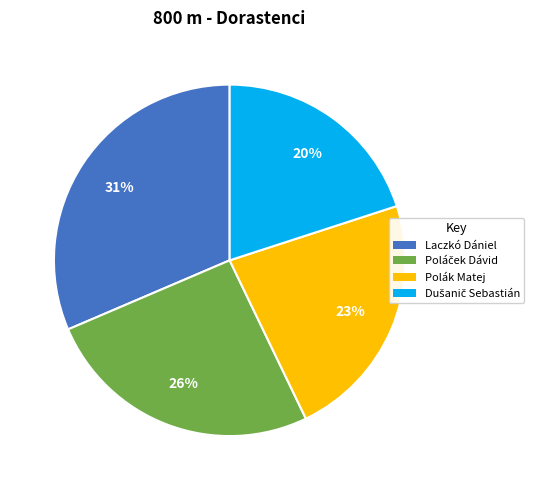

How many segments does this pie chart have?

4